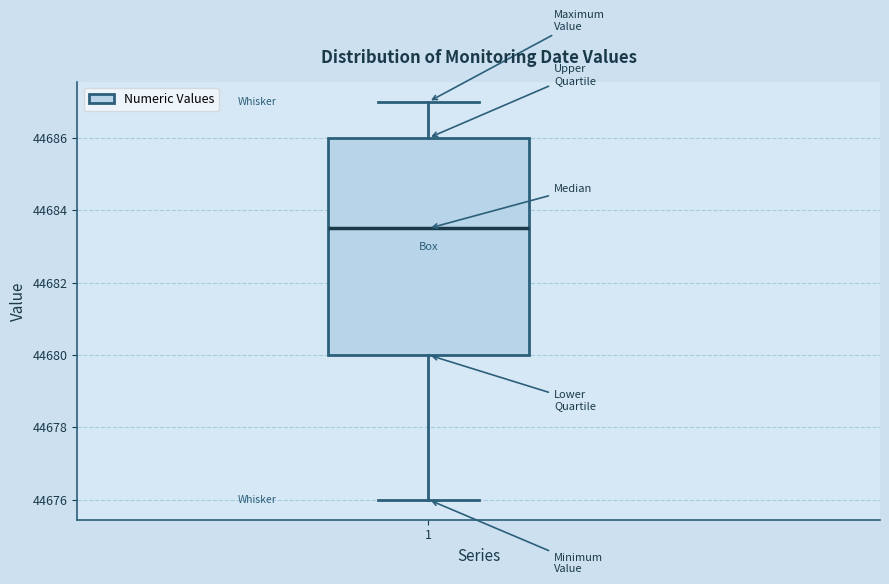

Where is the lower edge of the box at x = 1 on the y-axis? The values are not printed on the chart, so give them approximately, as read against the axis.

44680.0